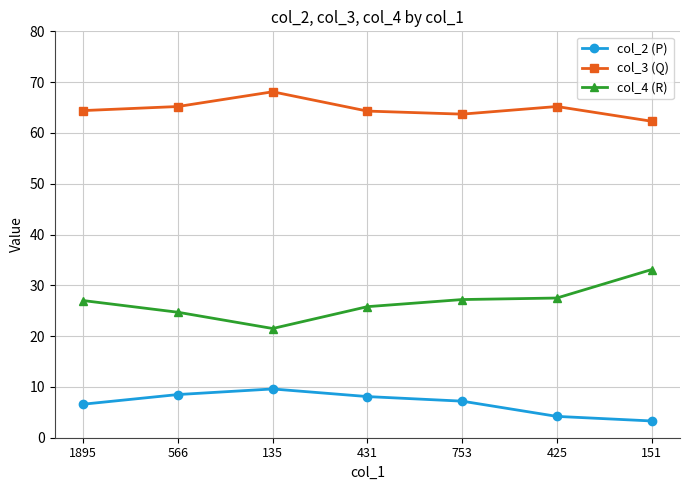

At which label does col_3 (Q) first exceed 64?

1895